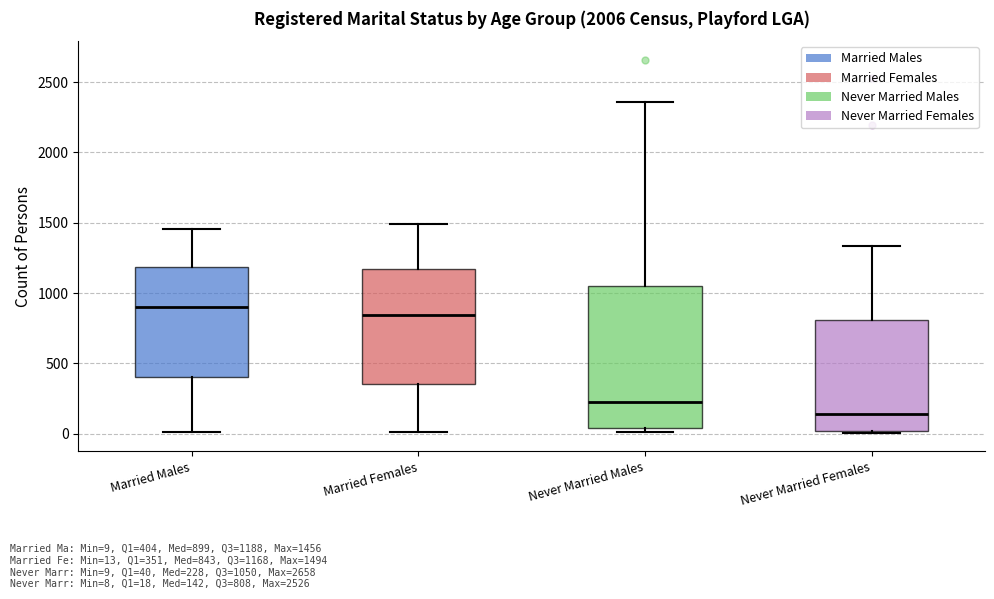

Reading left to right, read every box against the y-axis: the position of its median line, the range the box covers, and the ends of its whiskers. The values are not printed on the chart, so give them approximately, as read against the axis.

Married Males: median 900, box 400 to 1200, whiskers 0 to 1450
Married Females: median 850, box 350 to 1150, whiskers 0 to 1500
Never Married Males: median 250, box 50 to 1050, whiskers 0 to 2350
Never Married Females: median 150, box 0 to 800, whiskers 0 to 1350